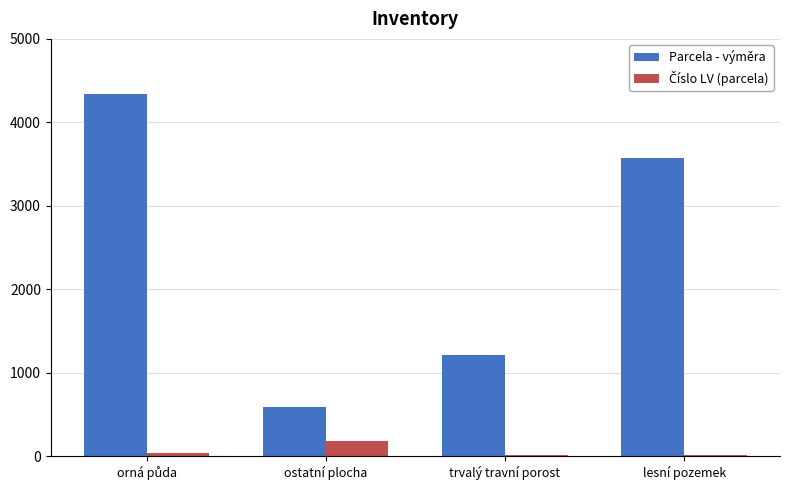

Where is Parcela - výměra nearest to the value 2459?

lesní pozemek